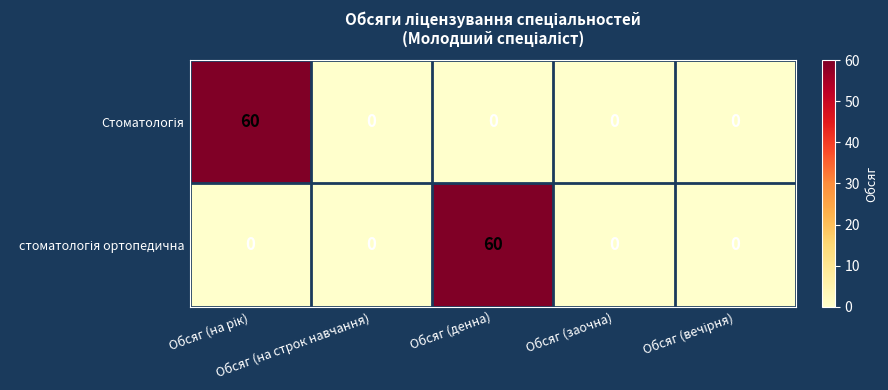

What is the greatest value displayed?

60